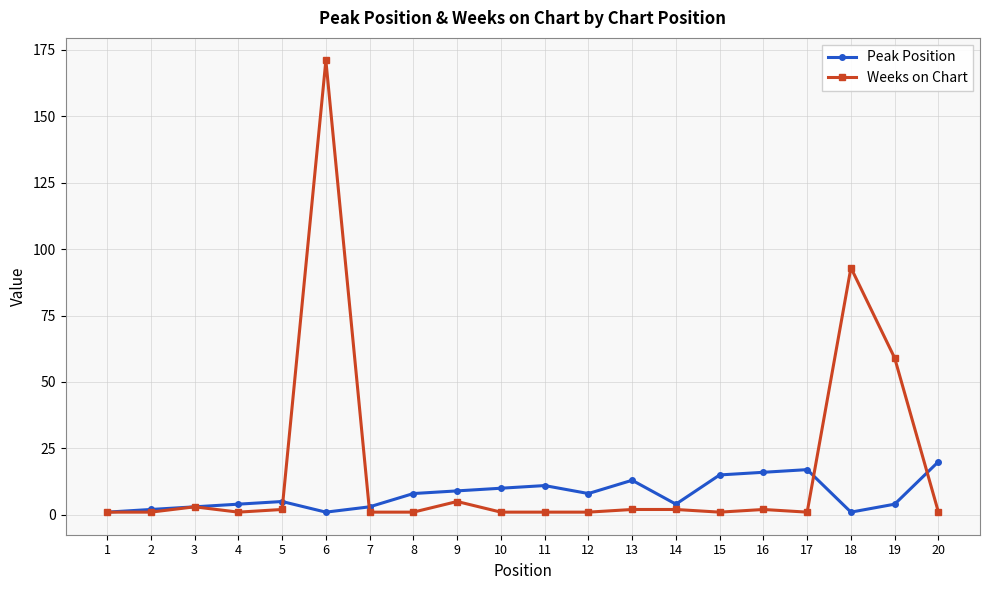

Does the chart display data point markers on the line(s)?

Yes